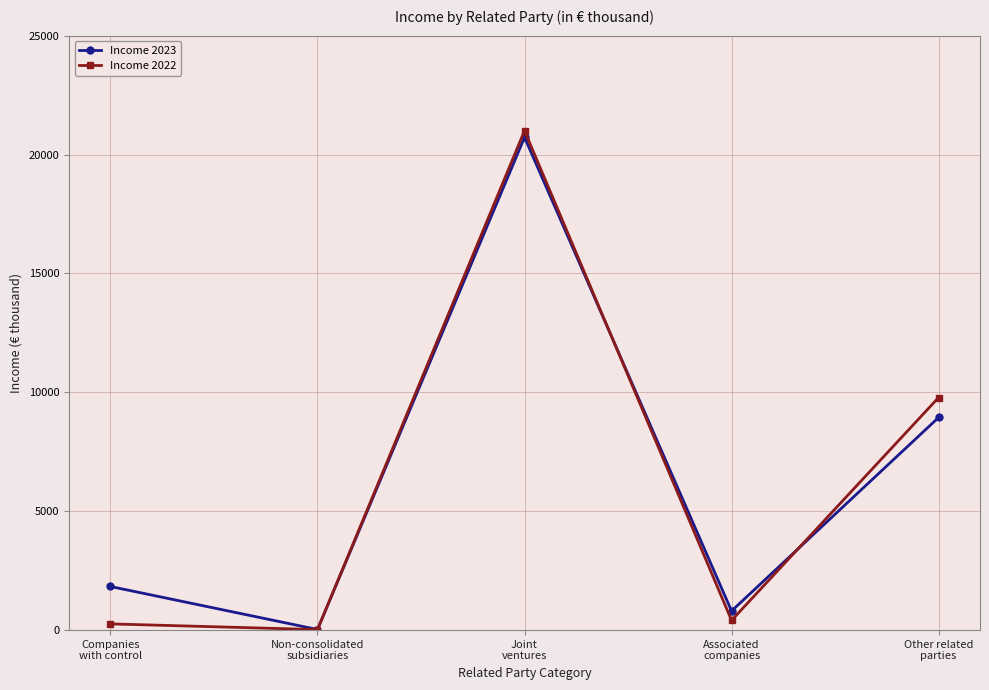

What position from the left is Companies
with control?

1